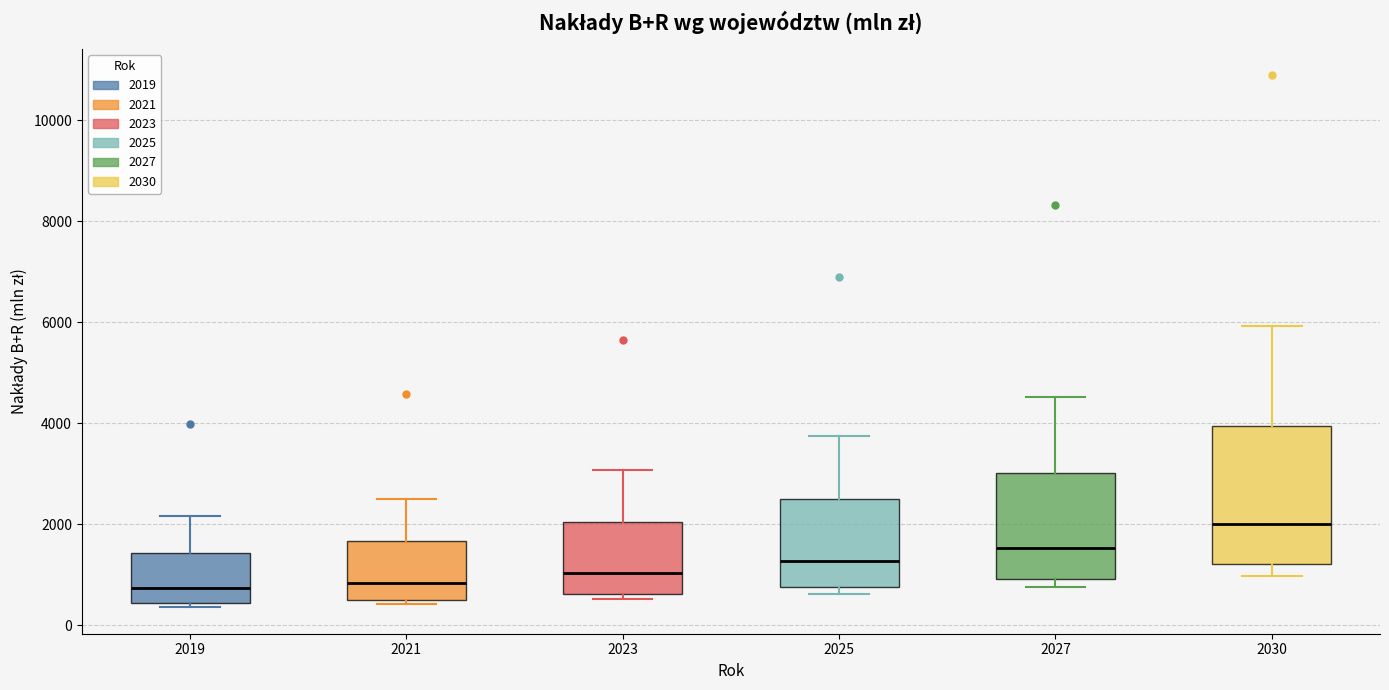

Reading left to right, transcribe this box plot: for each box, give where its median line is, the range the box spans, and where its two whiskers end, as read against the y-axis. The values are not printed on the chart, so give them approximately, as read against the axis.

2019: median 800, box 400 to 1400, whiskers 400 (just below the box's lower edge) to 2200
2021: median 800, box 600 to 1600, whiskers 400 to 2400
2023: median 1000, box 600 to 2000, whiskers 600 (just below the box's lower edge) to 3000
2025: median 1200, box 800 to 2400, whiskers 600 to 3800
2027: median 1600, box 1000 to 3000, whiskers 800 to 4600
2030: median 2000, box 1200 to 4000, whiskers 1000 to 6000